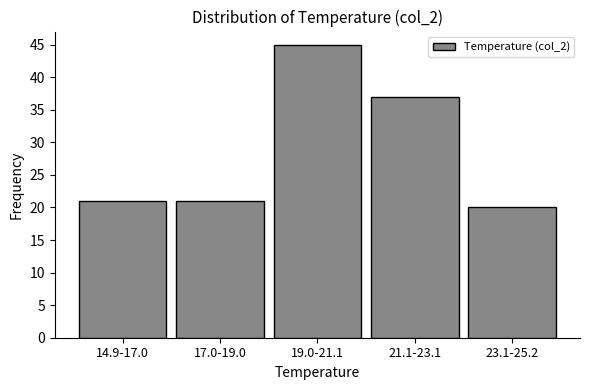

Reading right to left, transcribe all the data shown in this chart.

23.1-25.2=20	21.1-23.1=37	19.0-21.1=45	17.0-19.0=21	14.9-17.0=21